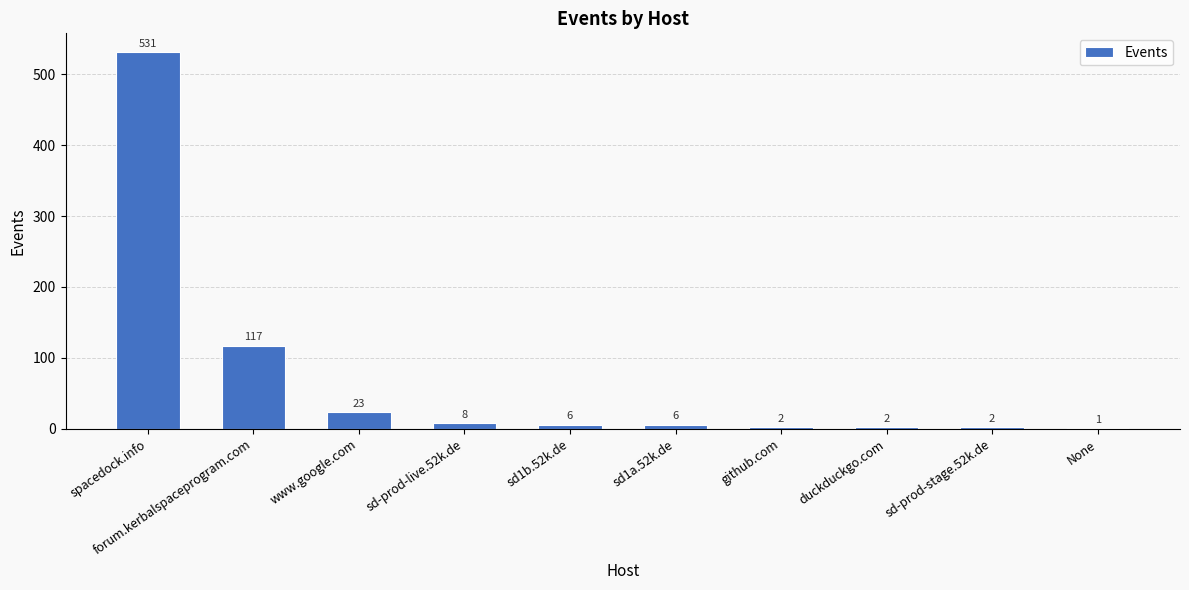

What is the sum of all values?

698